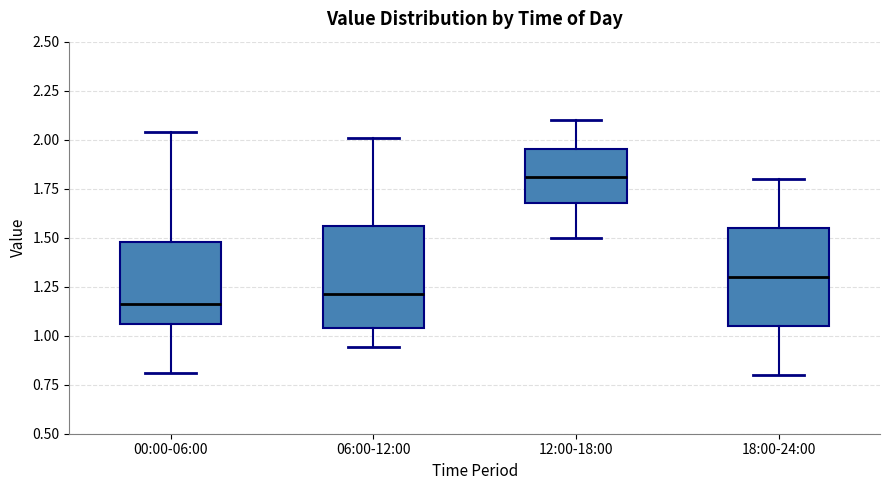

Which box's median line is the highest?

12:00-18:00